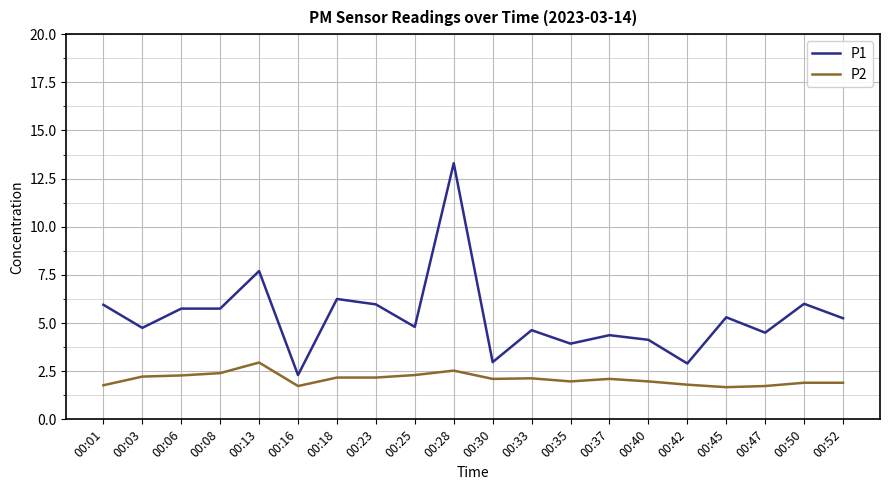

At how many categories does at least one series exceed 2?

20